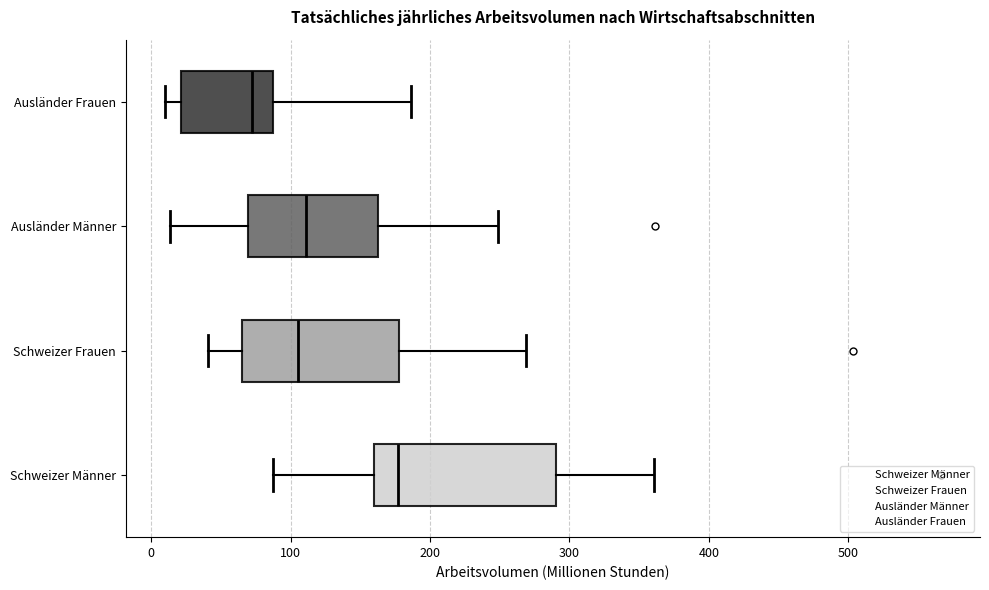

Where does the median line of the box for Schweizer Frauen sit on the x-axis? The values are not printed on the chart, so give them approximately, as read against the axis.

110